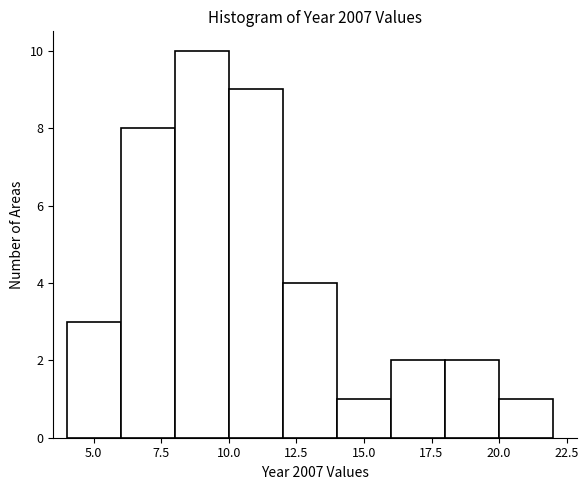

What is the height of the bar covering 12 to 14 on the x-axis? The values are not printed on the chart, so give them approximately, as read against the axis.

4